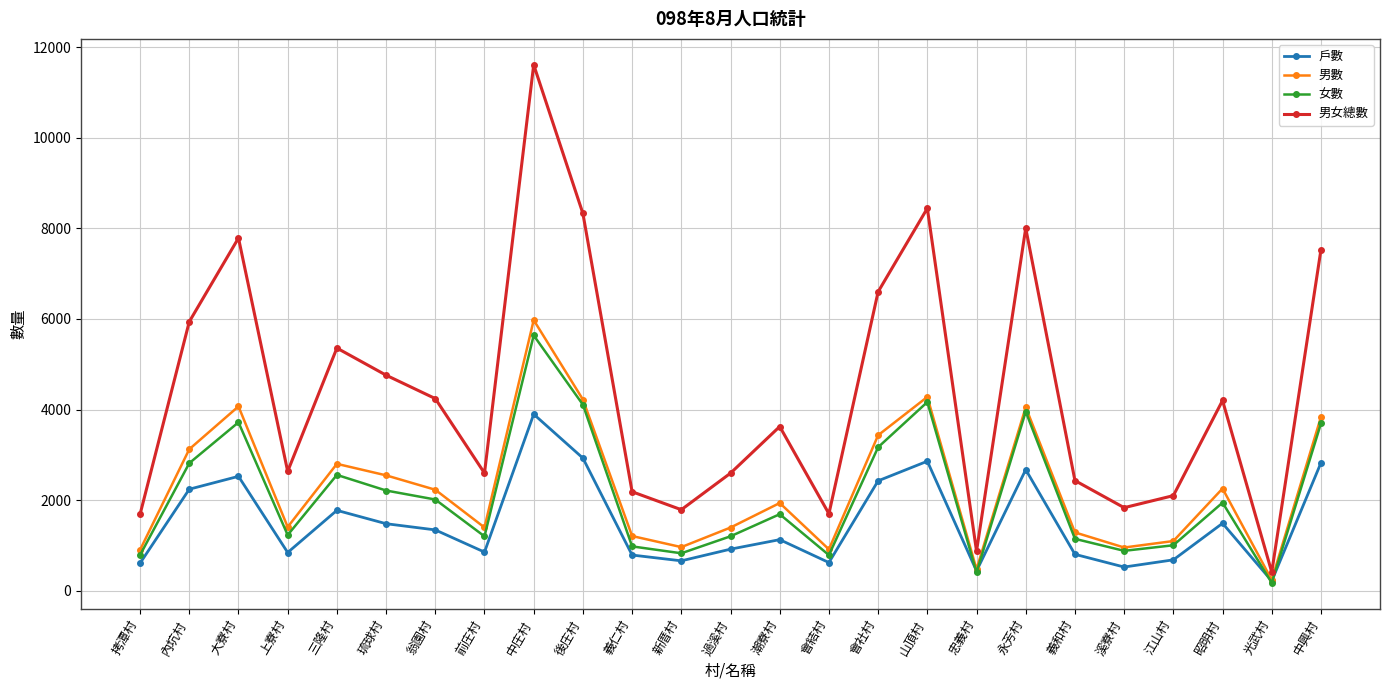

What is the spread (max minus min) of values at 琉球村?

3280